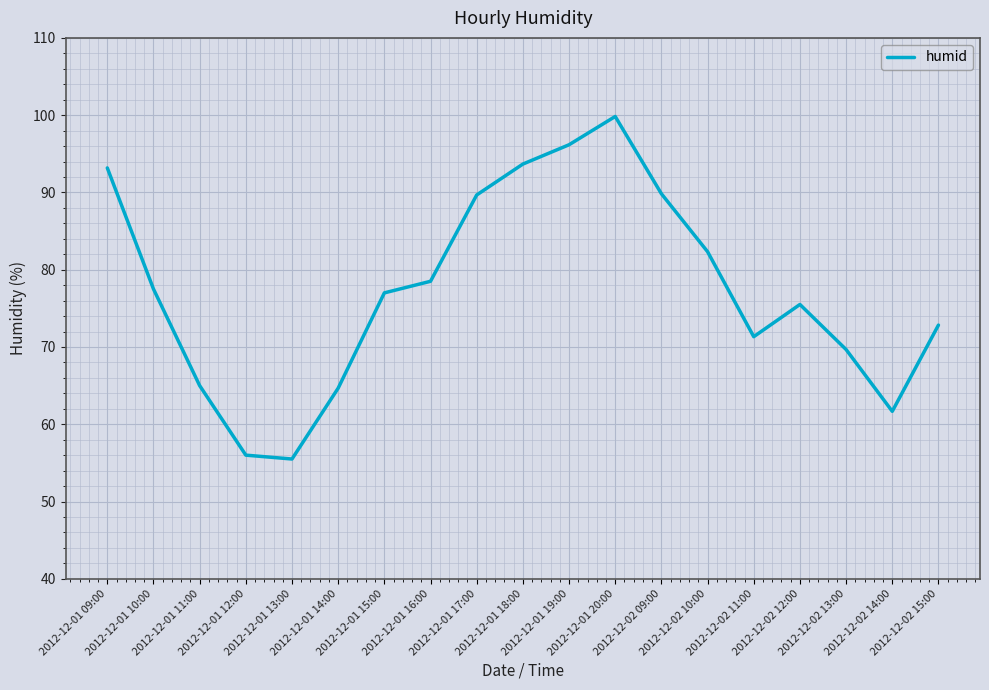

What is the greatest value displayed?

99.8